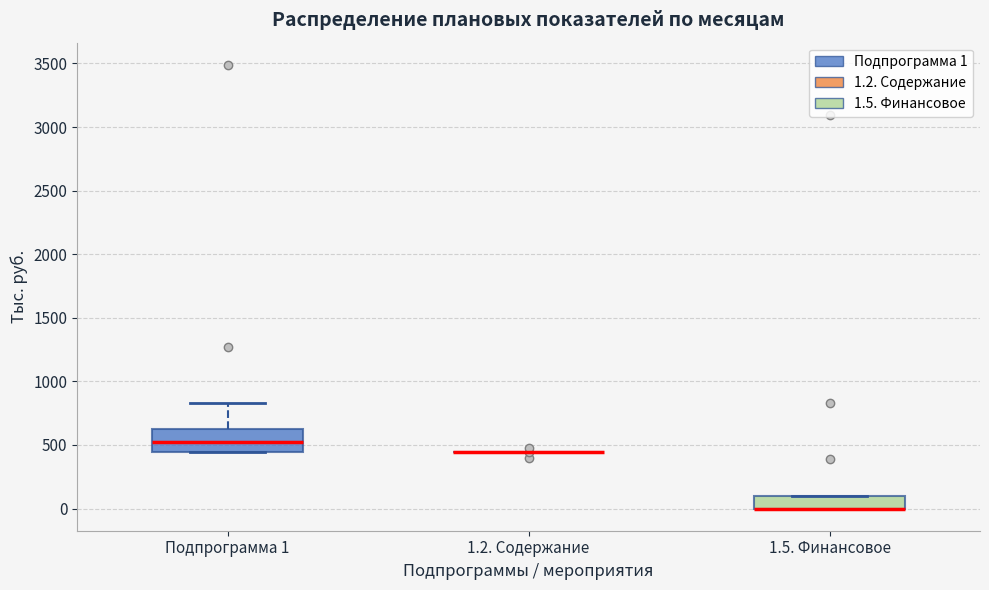

Where is the upper edge of the box for 1.5. Финансовое on the y-axis? The values are not printed on the chart, so give them approximately, as read against the axis.

100